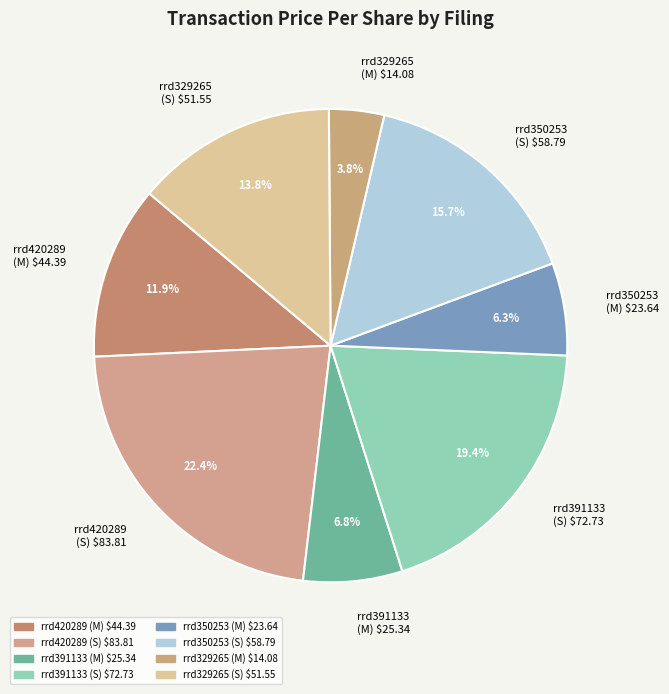

How much of the chart is everything except rrd329265 (S) $51.55?

86.2%